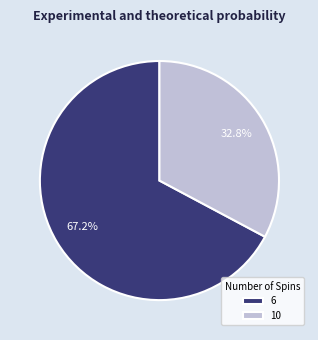

Combined, what portion of the pie is 10 and 6?

100.0%